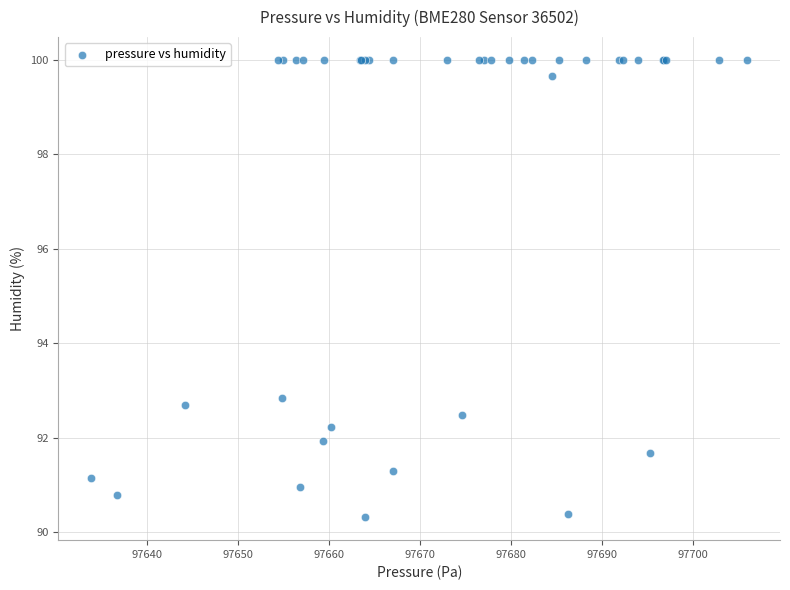

What Y value in the scatter plot is closest to 95?

92.8